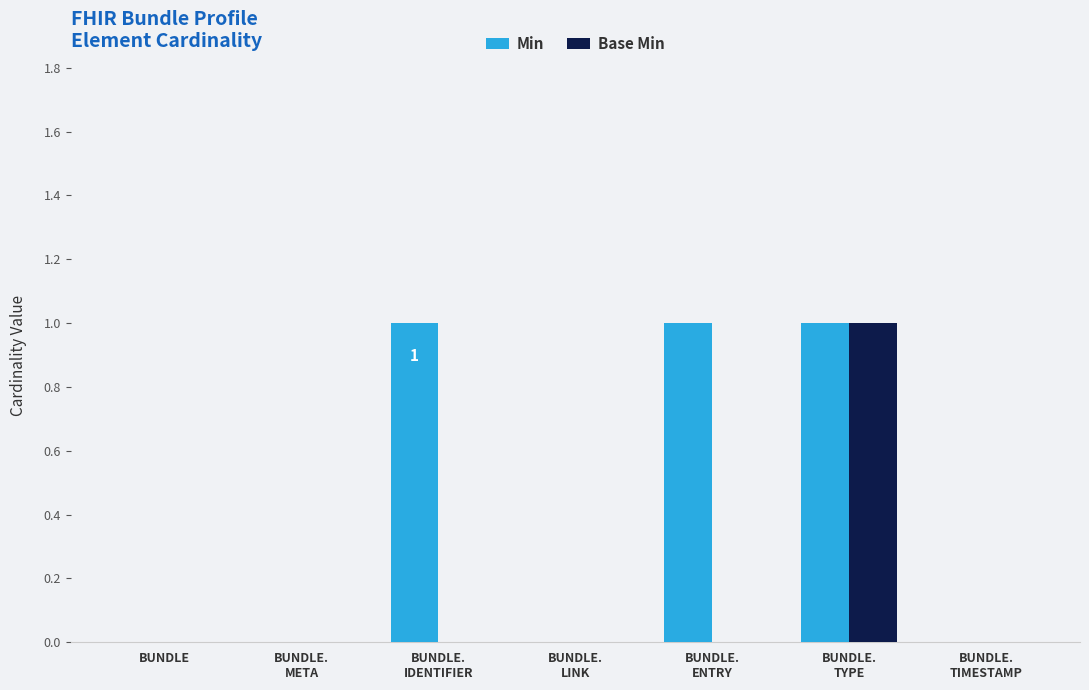

Is it true that Min equals 1 at BUNDLE.
ENTRY?

True